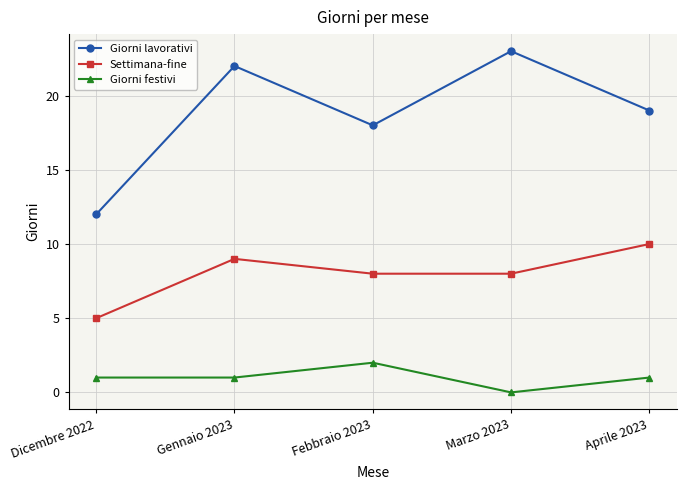

What is the label of the 4th point from the left?

Marzo 2023